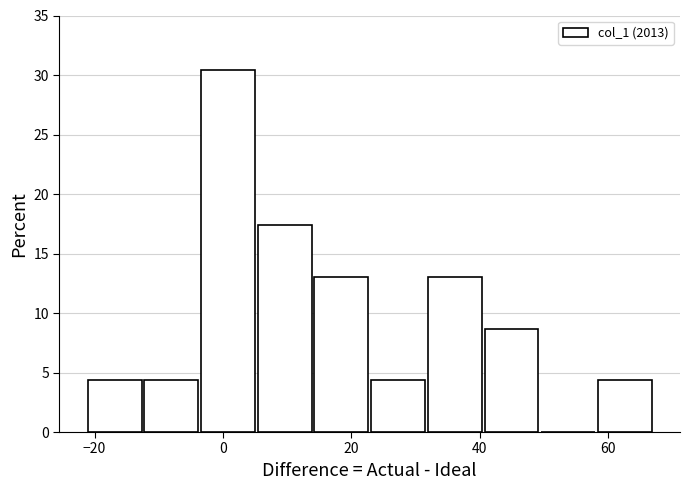

Reading left to right, transcribe this chart: for each bar, give the range it covers on the x-axis and its height. Neither the bar edges nor the heights are printed on the chart, so give them approximately, as read against the axes.

-22 to -12: 4.5
-12 to -4: 4.5
-4 to 6: 30.5
6 to 14: 17.5
14 to 22: 13.0
22 to 32: 4.5
32 to 40: 13.0
40 to 50: 8.5
50 to 58: 0
58 to 68: 4.5